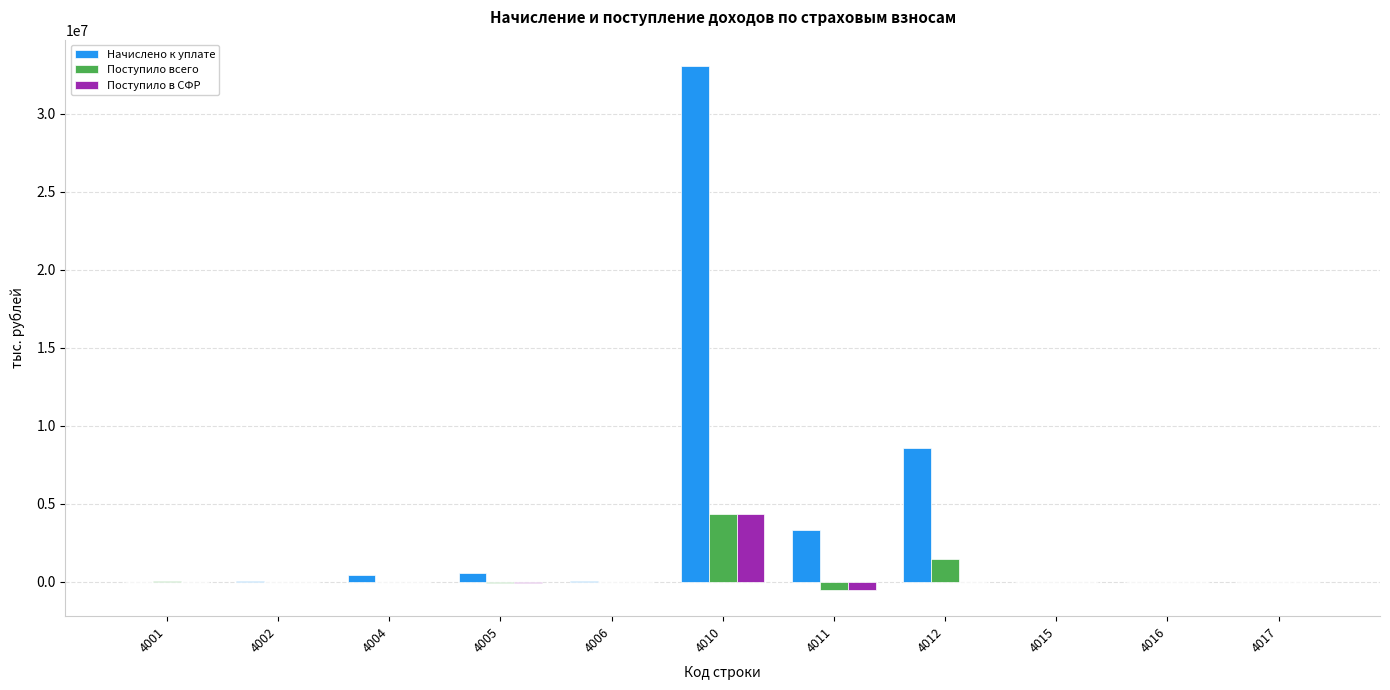

What is the sum of the Начислено к уплате values at 4002 and 4004?

417843